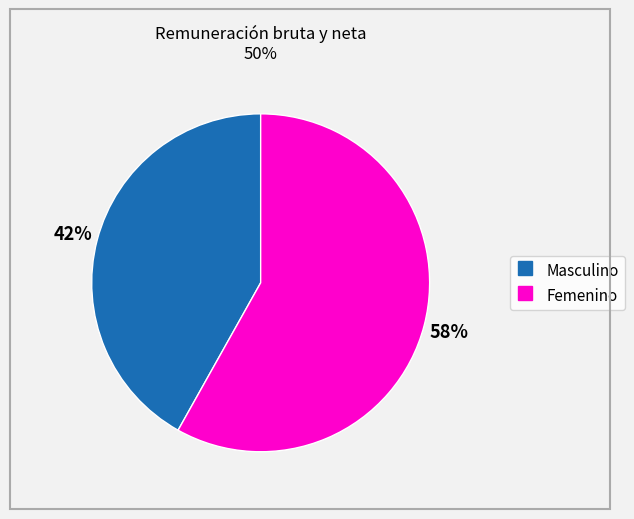

True or false: Femenino accounts for 7% of the total.

False